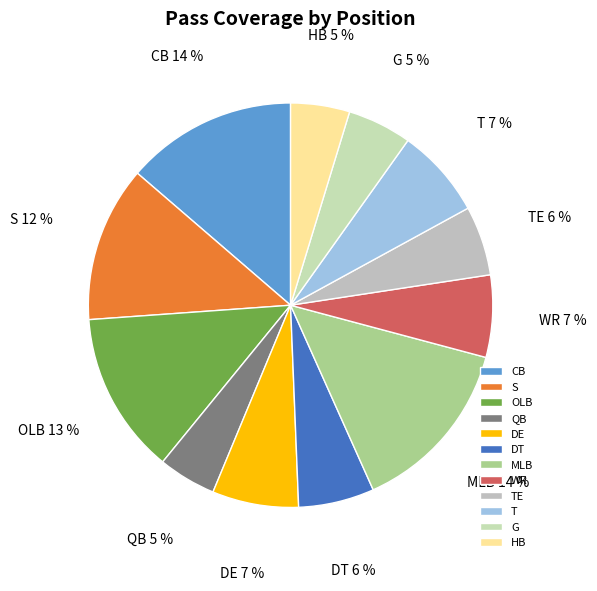

How many slices are in this pie chart?

12